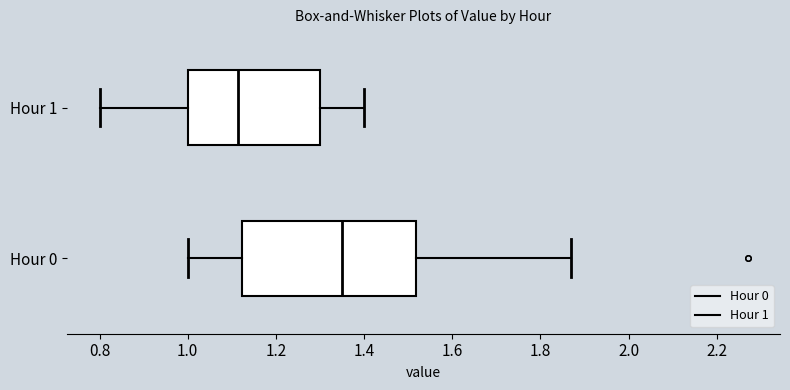

Comparing the boxes themselves (not the whiskers), which one is the widest?

Hour 0